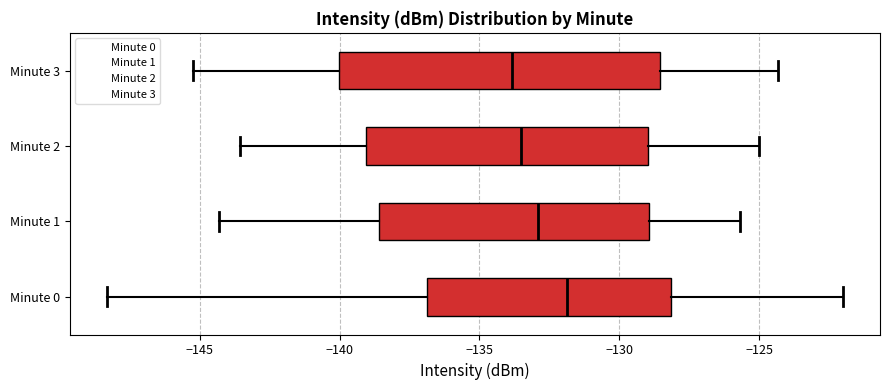

Reading bottom to top, read every box against the x-axis: the position of its median line, the range the box covers, and the ends of its whiskers. The values are not printed on the chart, so give them approximately, as read against the axis.

Minute 0: median -132.0, box -137.0 to -128.0, whiskers -148.5 to -122.0
Minute 1: median -133.0, box -138.5 to -129.0, whiskers -144.5 to -125.5
Minute 2: median -133.5, box -139.0 to -129.0, whiskers -143.5 to -125.0
Minute 3: median -134.0, box -140.0 to -128.5, whiskers -145.0 to -124.5